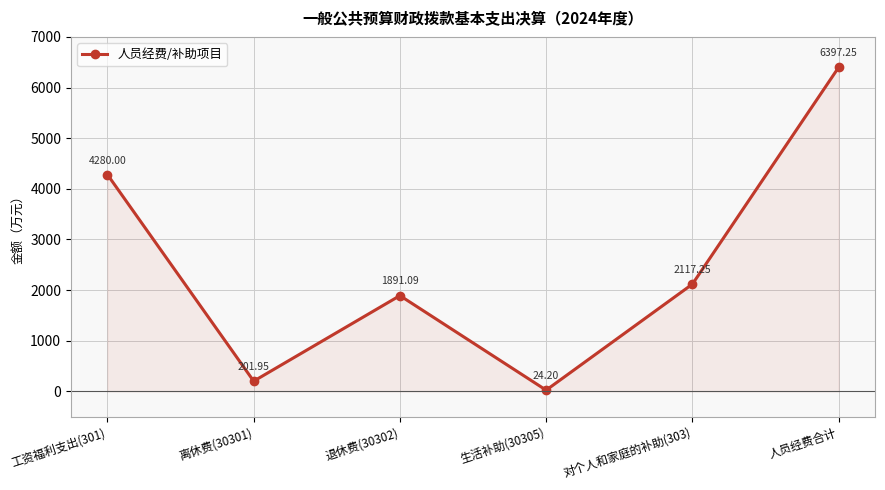

At which category does the data reach its first local peak?

退休费(30302)